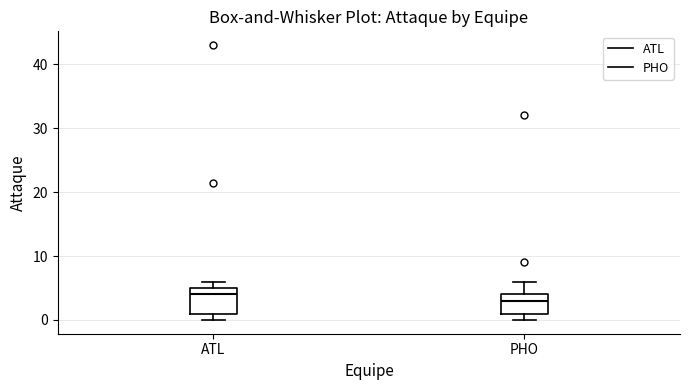

Which box is the tallest, from its lower edge to its upper edge?

ATL